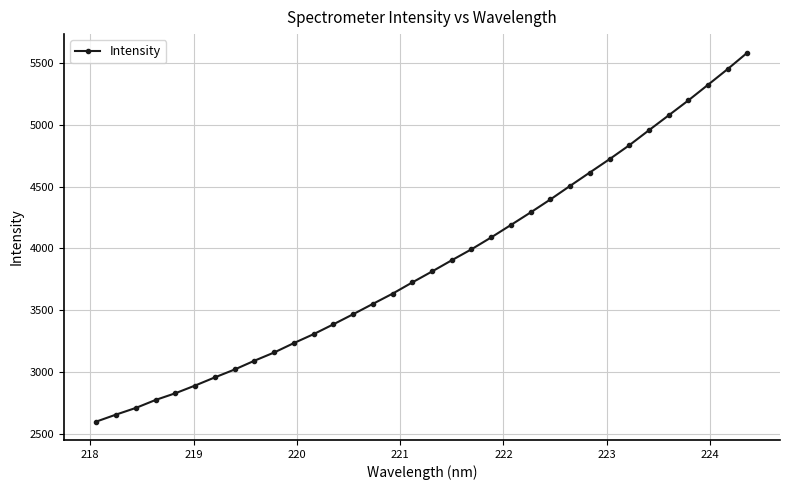

What is the greatest value displayed?

5584.1